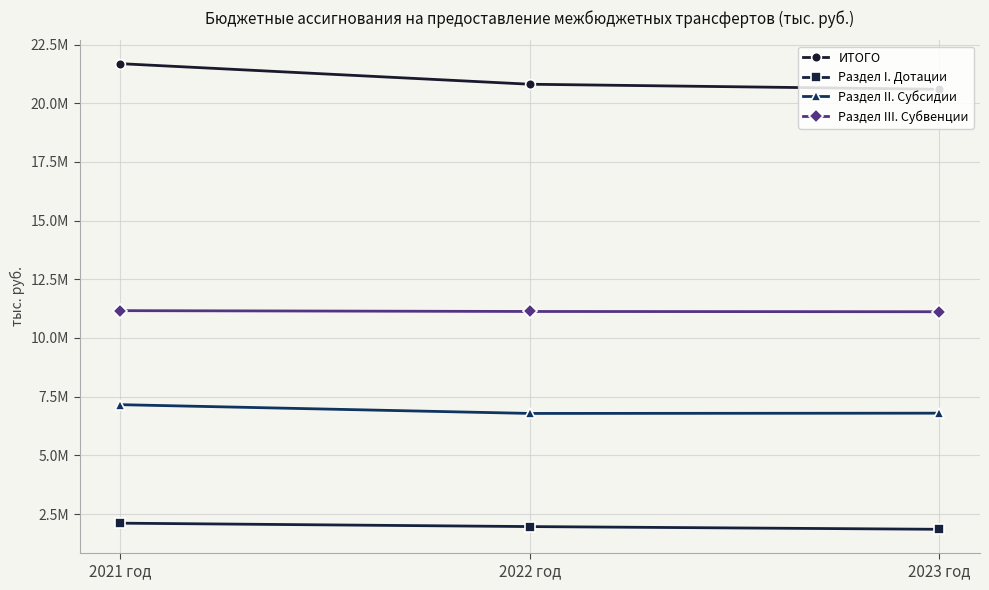

Does the chart display data point markers on the line(s)?

Yes